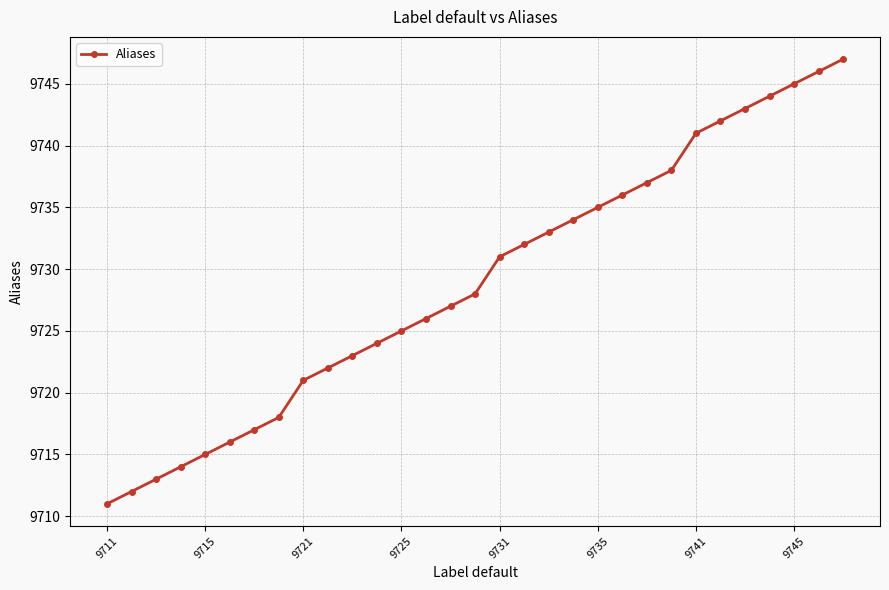

What is the sum of all values?

301596